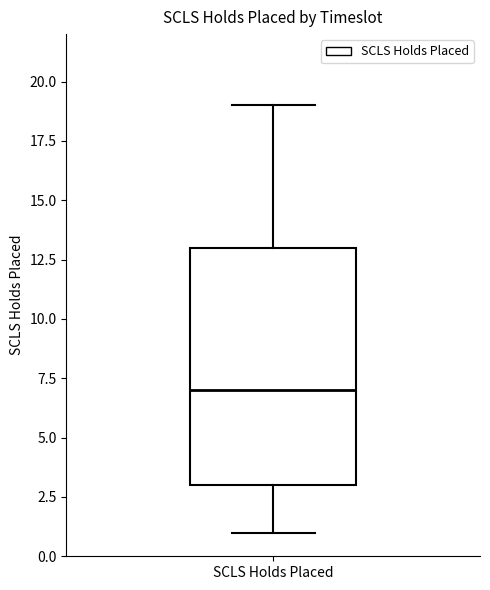

Read this box plot against the y-axis: the position of the median line, the range covered by the box, and the ends of both whiskers. The values are not printed on the chart, so give them approximately, as read against the axis.

median 7, box 3 to 13, whiskers 1 to 19